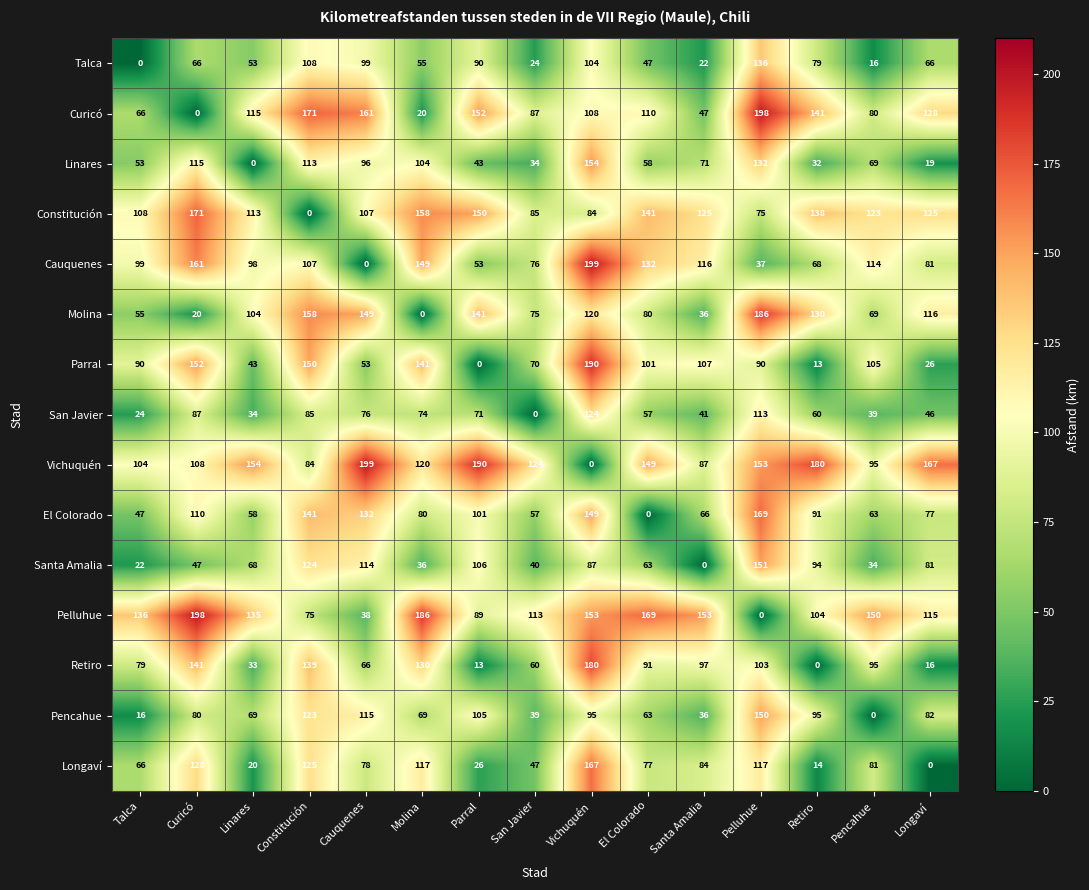

At how many categories does at least one series exceed 195?

4